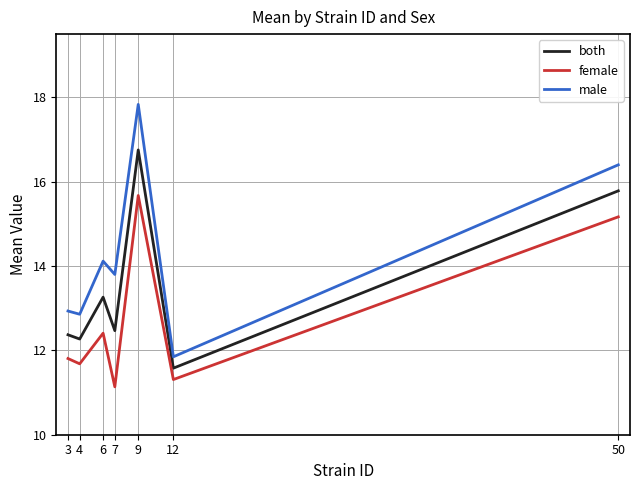

True or false: male and female intersect in this chart.

False